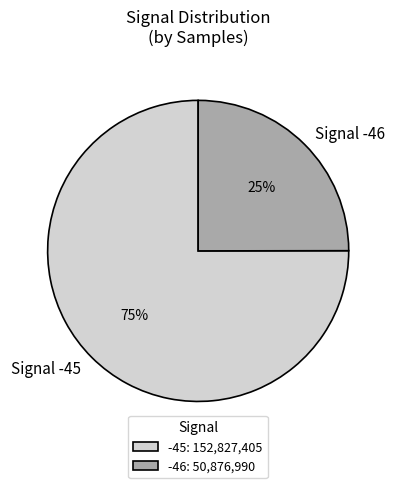

Is -45: 152,827,405 the majority of the pie?

Yes